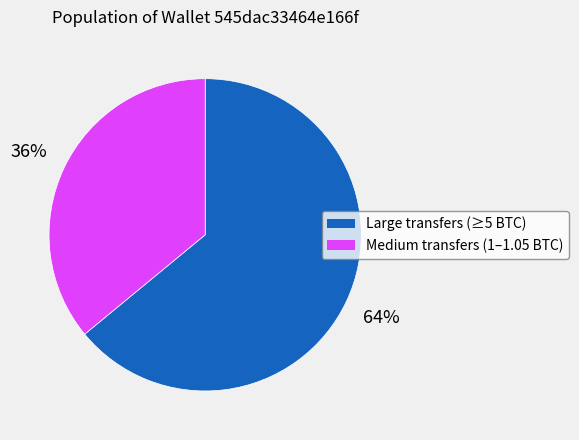

Does any single category account for the majority?

Yes